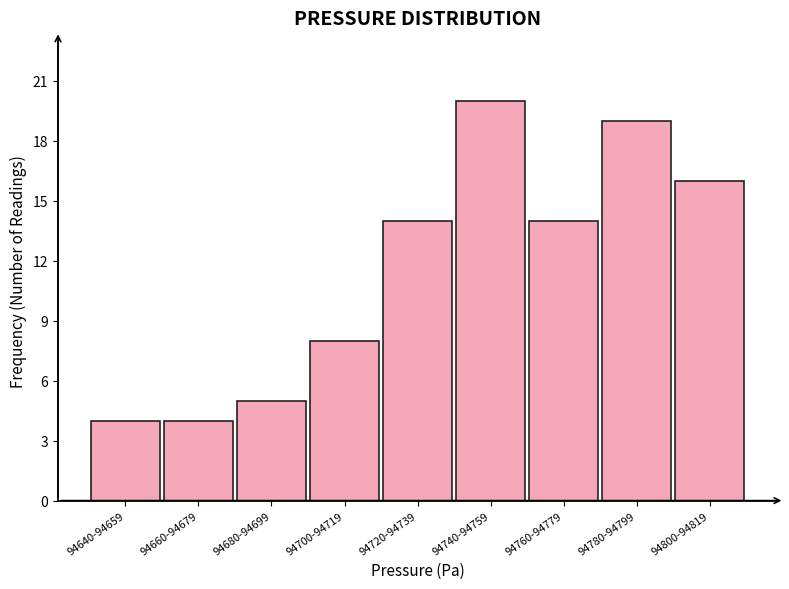

Reading right to left, transcribe all the data shown in this chart.

94800-94819=16	94780-94799=19	94760-94779=14	94740-94759=20	94720-94739=14	94700-94719=8	94680-94699=5	94660-94679=4	94640-94659=4